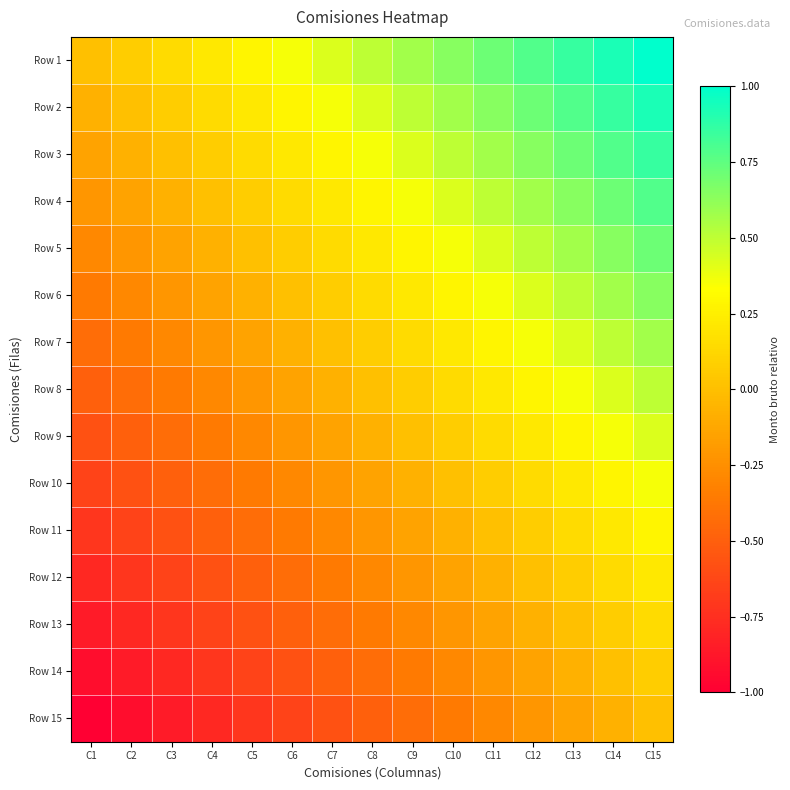

What is the maximum value shown in the chart?

1.0